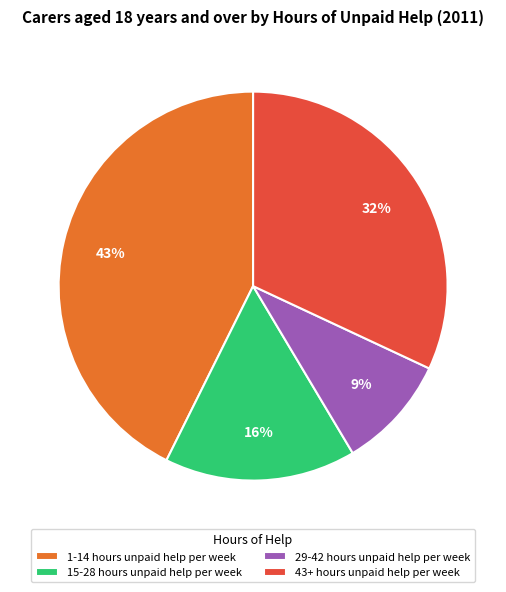

True or false: 43+ hours unpaid help per week accounts for 25% of the total.

False